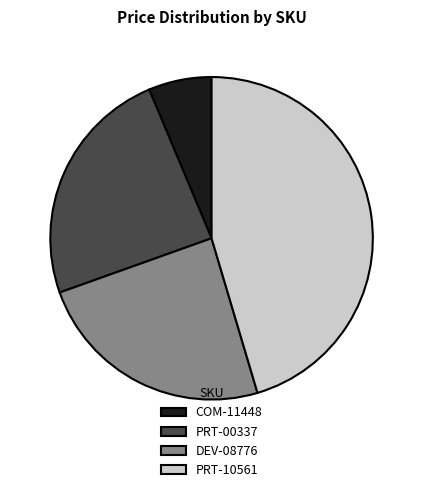

Does DEV-08776 account for over 50% of the chart?

No